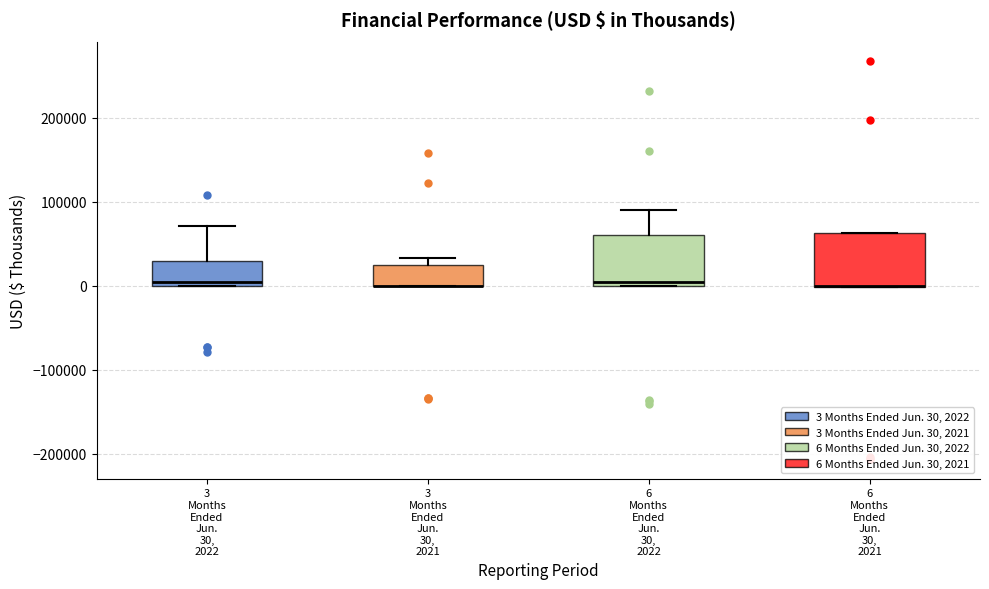

Reading left to right, read every box against the y-axis: the position of its median line, the range the box covers, and the ends of its whiskers. The values are not printed on the chart, so give them approximately, as read against the axis.

3 Months Ended Jun. 30, 2022: median 10000, box 0 to 30000, whiskers 0 to 70000
3 Months Ended Jun. 30, 2021: median 0 (drawn on the box's lower edge), box 0 to 20000, whiskers 0 to 30000
6 Months Ended Jun. 30, 2022: median 0 (just above the box's lower edge), box 0 to 60000, whiskers 0 to 90000
6 Months Ended Jun. 30, 2021: median 0 (drawn on the box's lower edge), box 0 to 60000, whiskers 0 to 60000